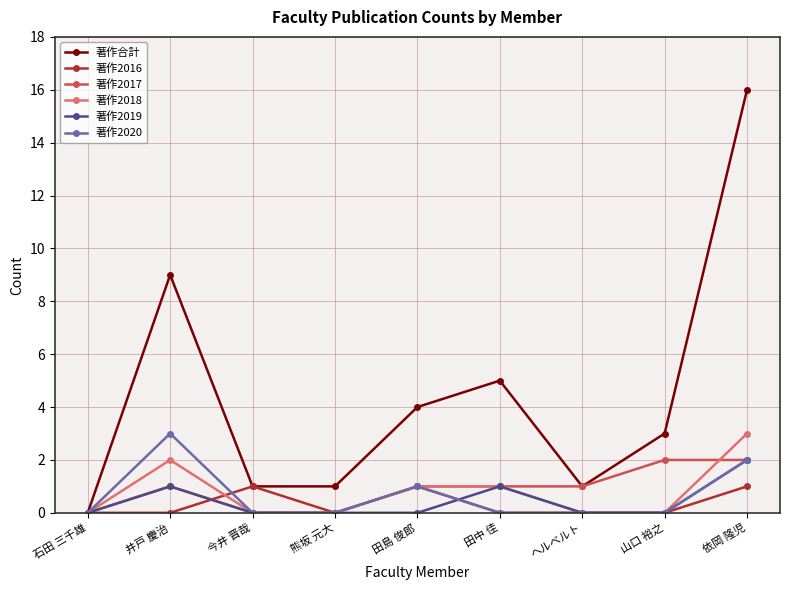

Count the number of categories in the chart.

9